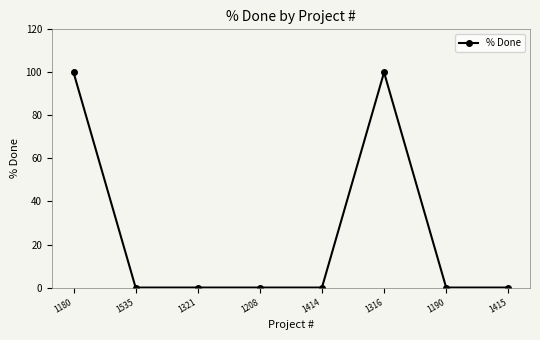

What is the label of the 2nd point from the right?

1190